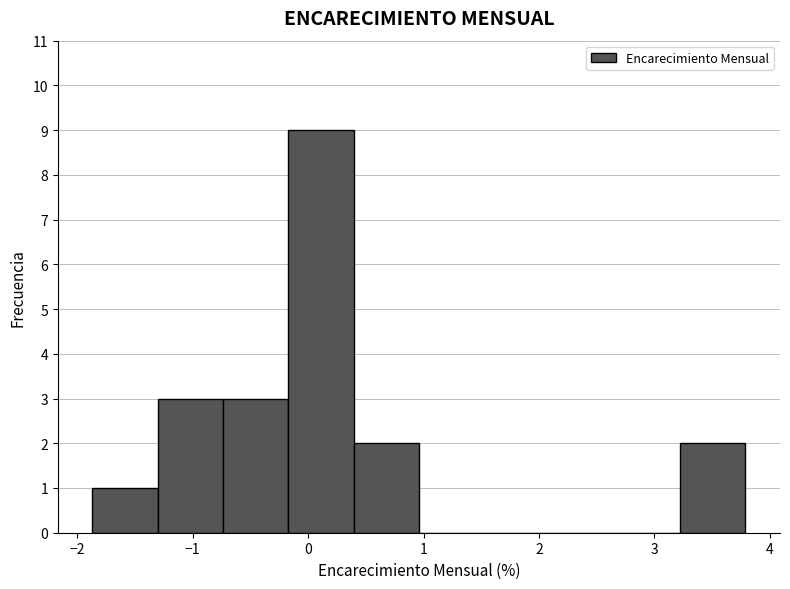

Reading left to right, transcribe this chart: for each bar, give the range it covers on the x-axis and its height. Neither the bar edges nor the heights are printed on the chart, so give them approximately, as read against the axes.

-1.9 to -1.3: 1
-1.3 to -0.7: 3
-0.7 to -0.2: 3
-0.2 to 0.4: 9
0.4 to 1.0: 2
1.0 to 1.5: 0
1.5 to 2.1: 0
2.1 to 2.7: 0
2.7 to 3.2: 0
3.2 to 3.8: 2